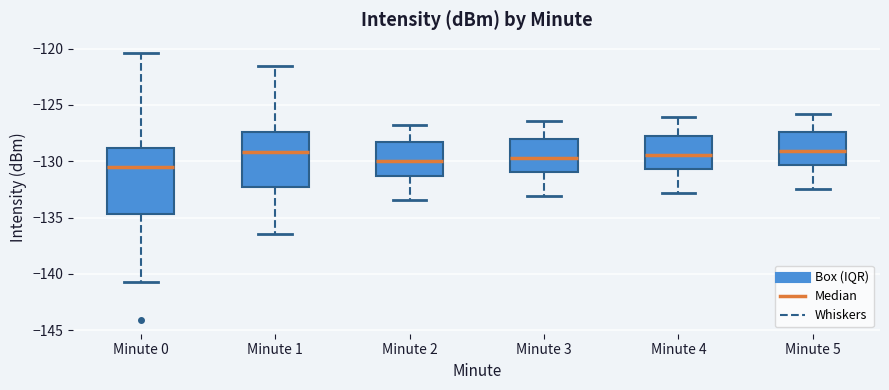

Reading left to right, transcribe this box plot: for each box, give where its median line is, the range the box spans, and where its two whiskers end, as read against the y-axis. The values are not printed on the chart, so give them approximately, as read against the axis.

Minute 0: median -130.5, box -134.5 to -129.0, whiskers -140.5 to -120.5
Minute 1: median -129.0, box -132.5 to -127.5, whiskers -136.5 to -121.5
Minute 2: median -130.0, box -131.5 to -128.5, whiskers -133.5 to -127.0
Minute 3: median -129.5, box -131.0 to -128.0, whiskers -133.0 to -126.5
Minute 4: median -129.5, box -130.5 to -127.5, whiskers -133.0 to -126.0
Minute 5: median -129.0, box -130.5 to -127.5, whiskers -132.5 to -126.0